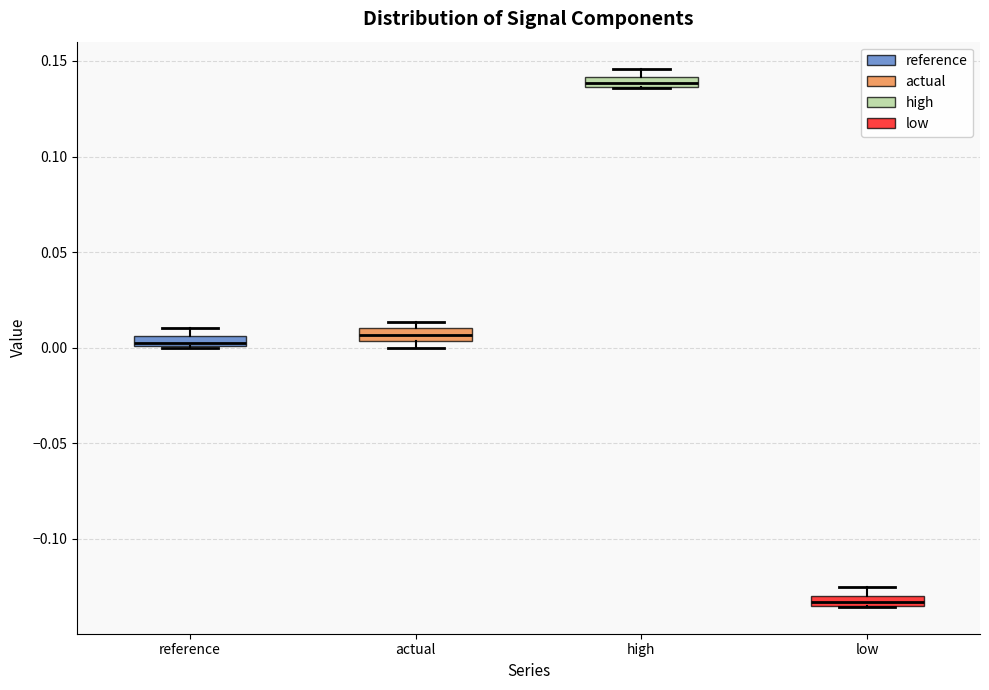

Where is the upper edge of the box for actual on the y-axis? The values are not printed on the chart, so give them approximately, as read against the axis.

0.010